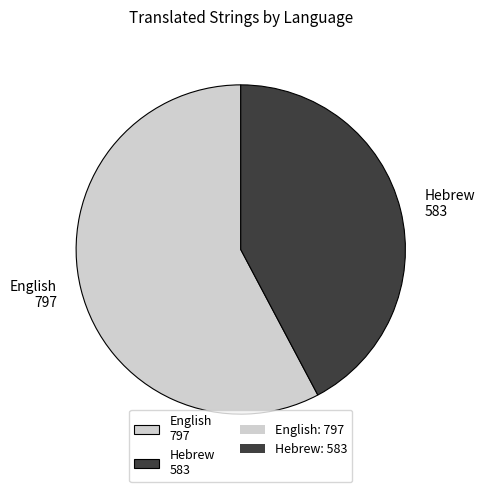

Which slice is the smallest?

Hebrew